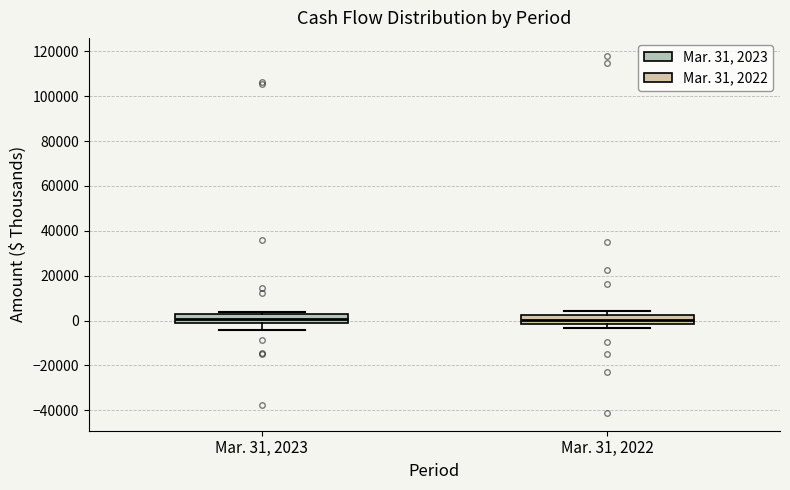

Where is the lower edge of the box for Mar. 31, 2022 on the y-axis? The values are not printed on the chart, so give them approximately, as read against the axis.

-2000